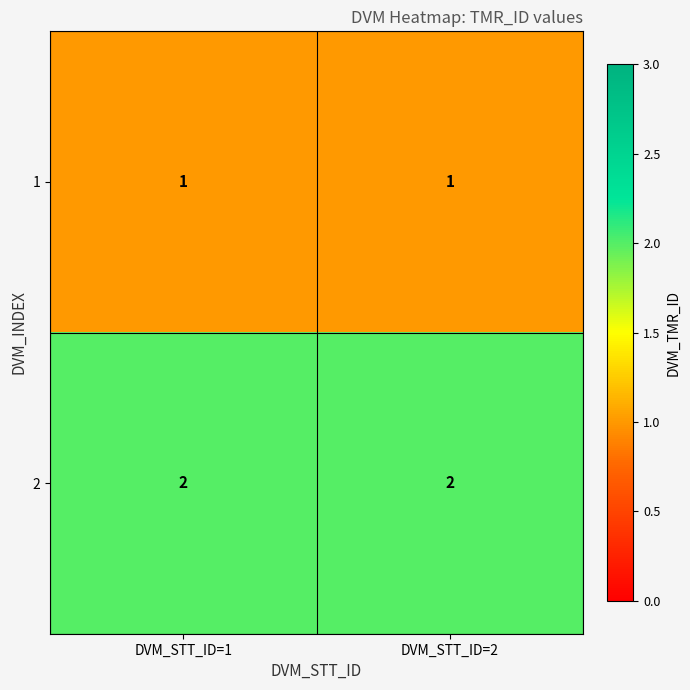

The 1 series shows 0 at DVM_STT_ID=2. True or false?

False